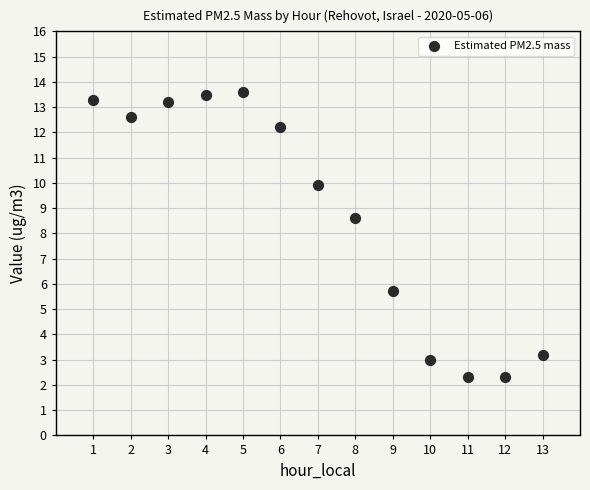

What Y value in the scatter plot is closest to 7?

5.7